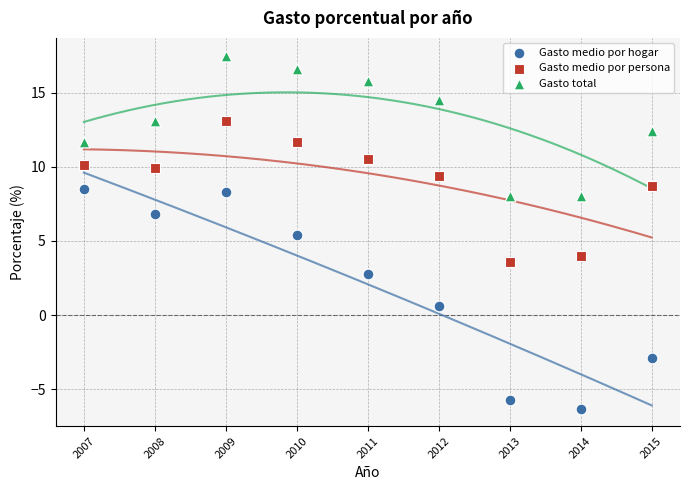

In the Gasto medio por hogar series, what Y value is closest to 1?

0.6